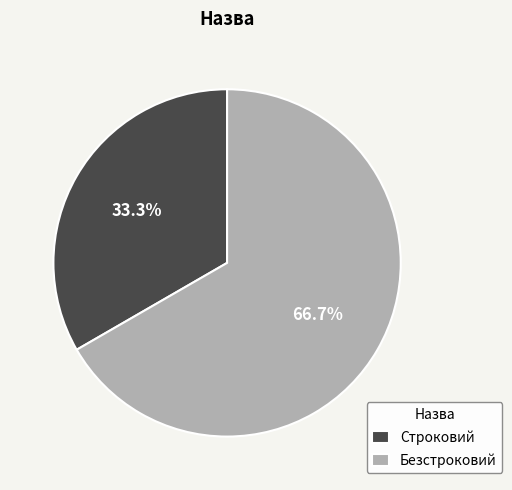

Which category accounts for the majority?

Безстроковий